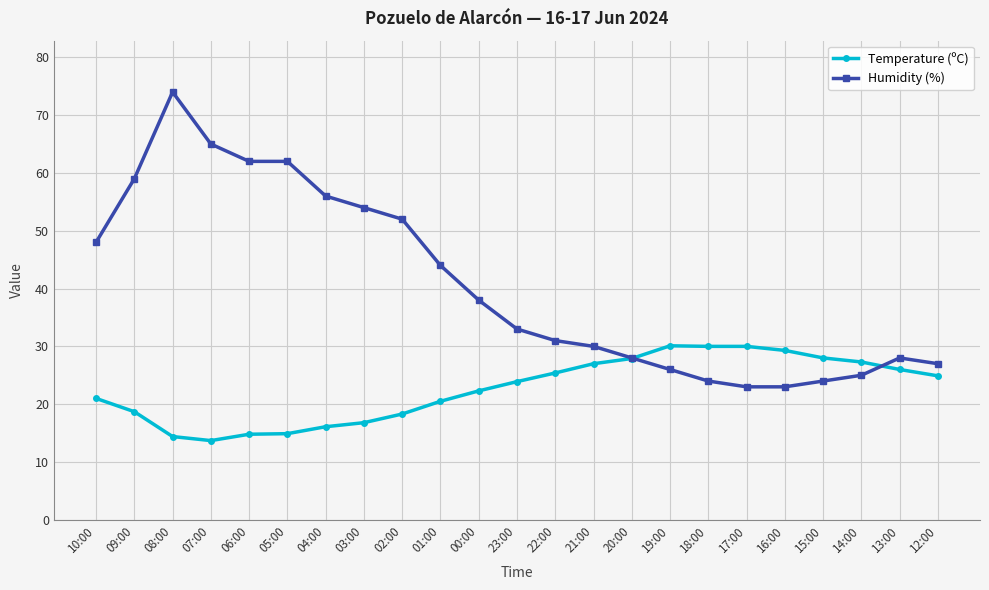

Which category has the lowest value in the Temperature (ºC) series?

07:00